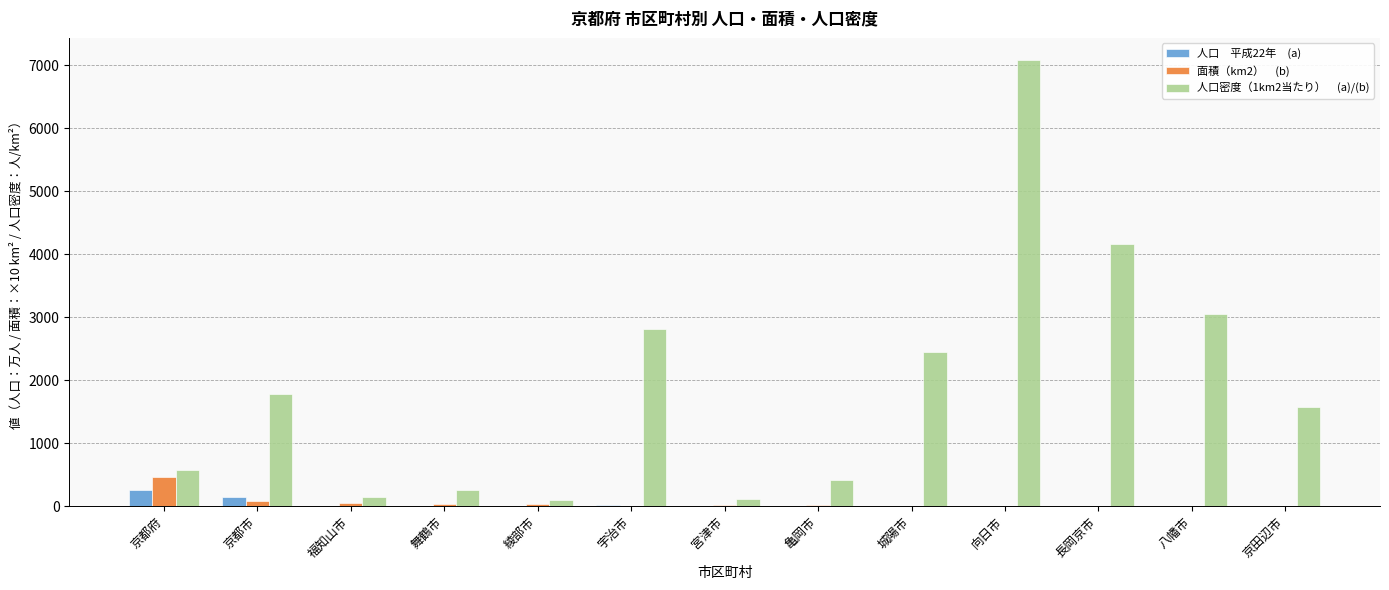

At which category is the sum across all series the highest?

向日市